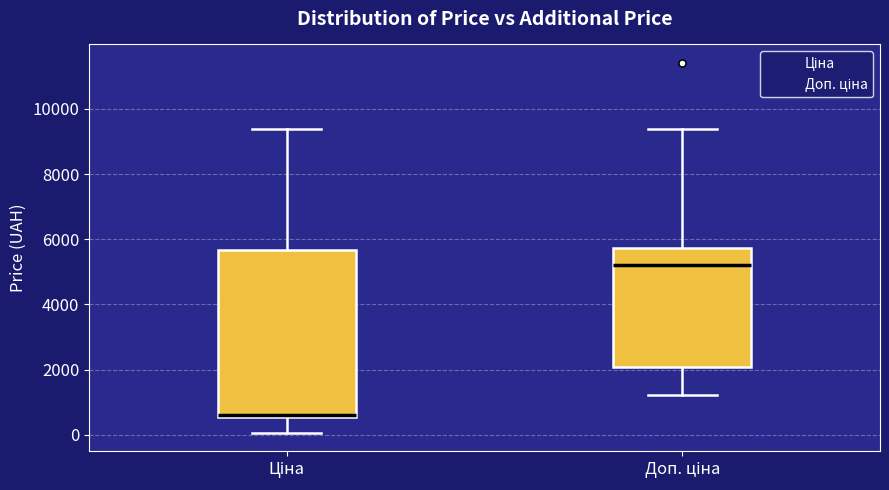

Which box is the tallest, from its lower edge to its upper edge?

Ціна